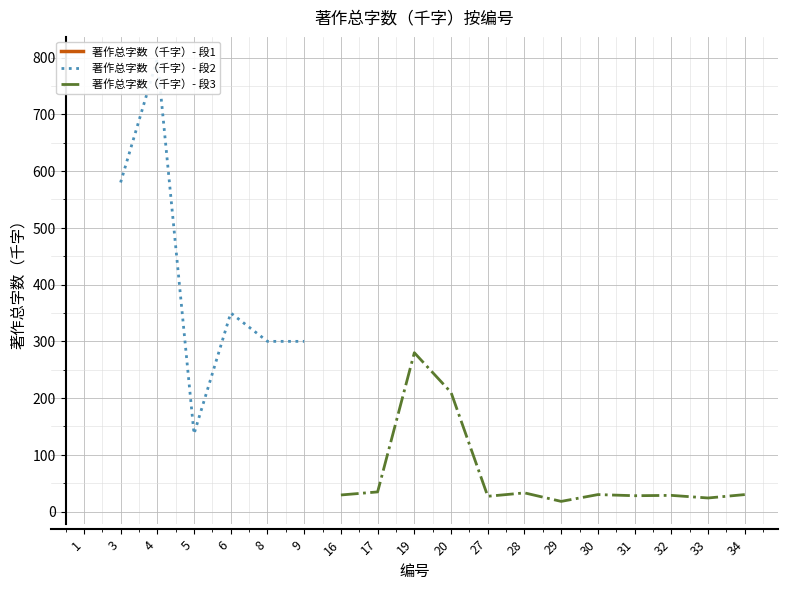

What is the change in value from 20 to 31?

-182.0